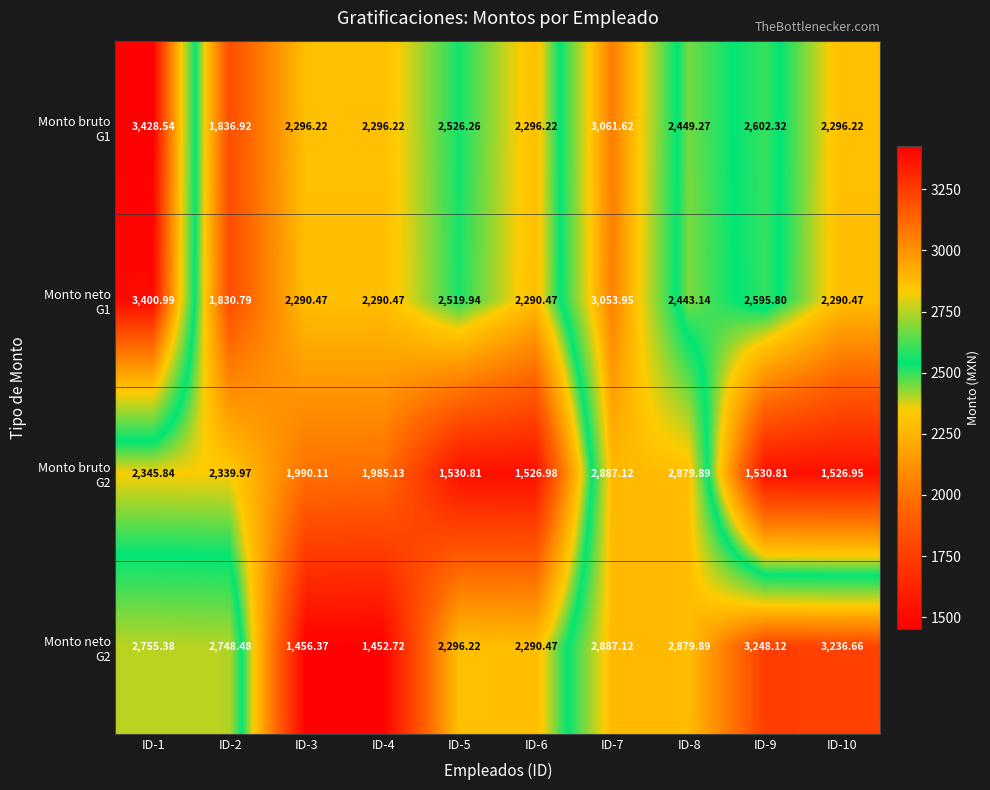

Count the number of data series in this chart.

4